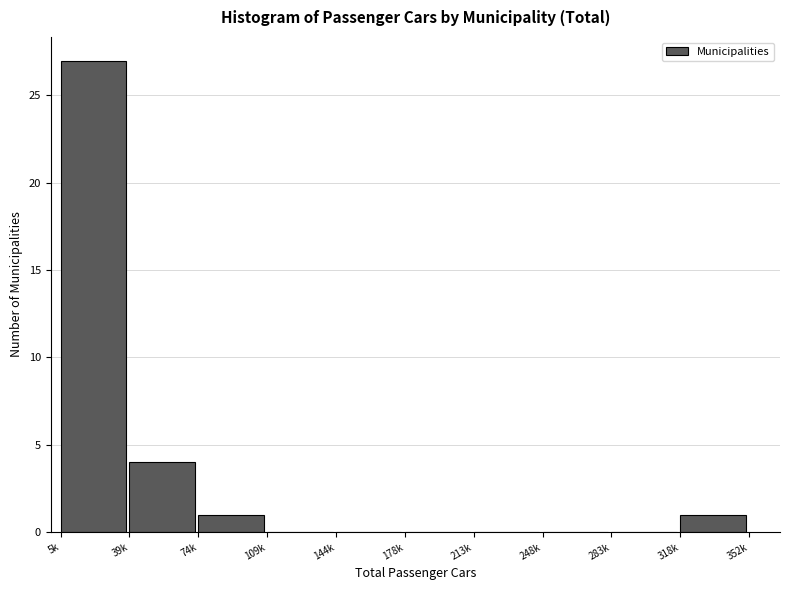

Reading left to right, extract all data points from this chart.

5k=27	39k=4	74k=1	109k=0	144k=0	178k=0	213k=0	248k=0	283k=0	318k=1